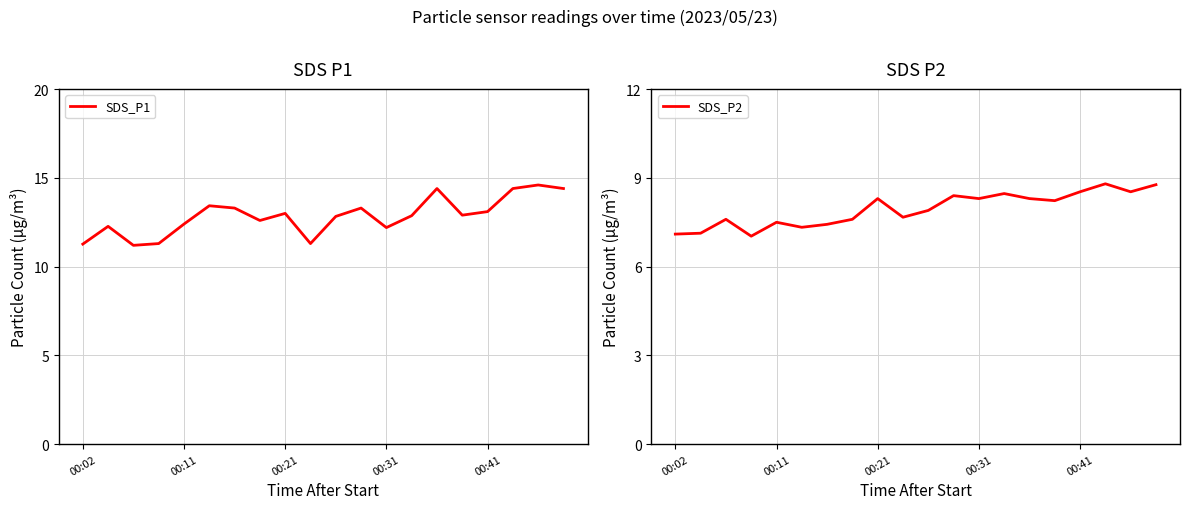

What is the difference between the second highest and second lowest values in the SDS_P2 series?

1.7